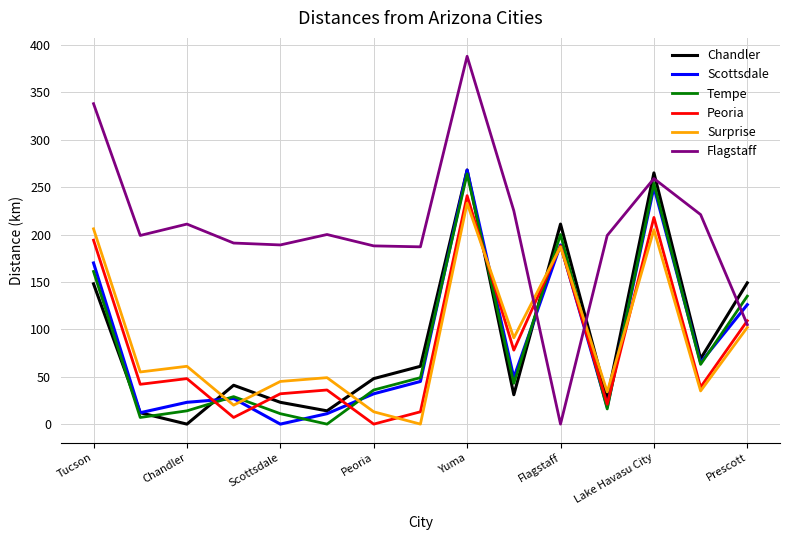

Which series ends up on top after the final intersection of Peoria and Surprise?

Peoria